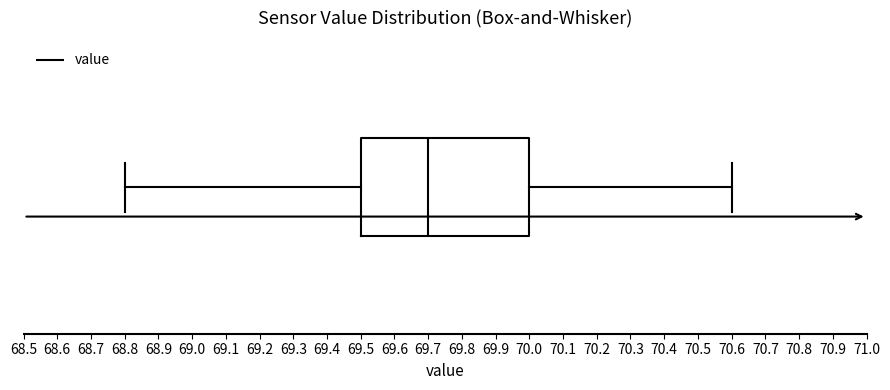

Read this box plot against the x-axis: the position of the median line, the range covered by the box, and the ends of both whiskers. The values are not printed on the chart, so give them approximately, as read against the axis.

median 69.7, box 69.5 to 70.0, whiskers 68.8 to 70.6